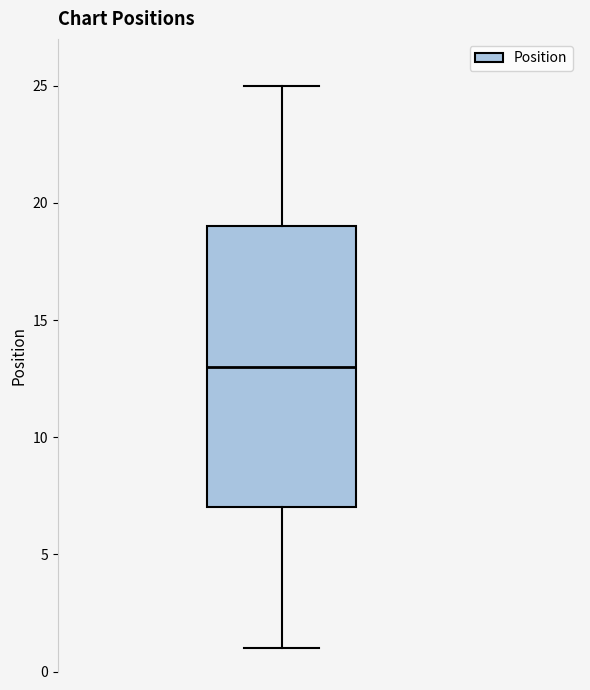

Read this box plot against the y-axis: the position of the median line, the range covered by the box, and the ends of both whiskers. The values are not printed on the chart, so give them approximately, as read against the axis.

median 13, box 7 to 19, whiskers 1 to 25